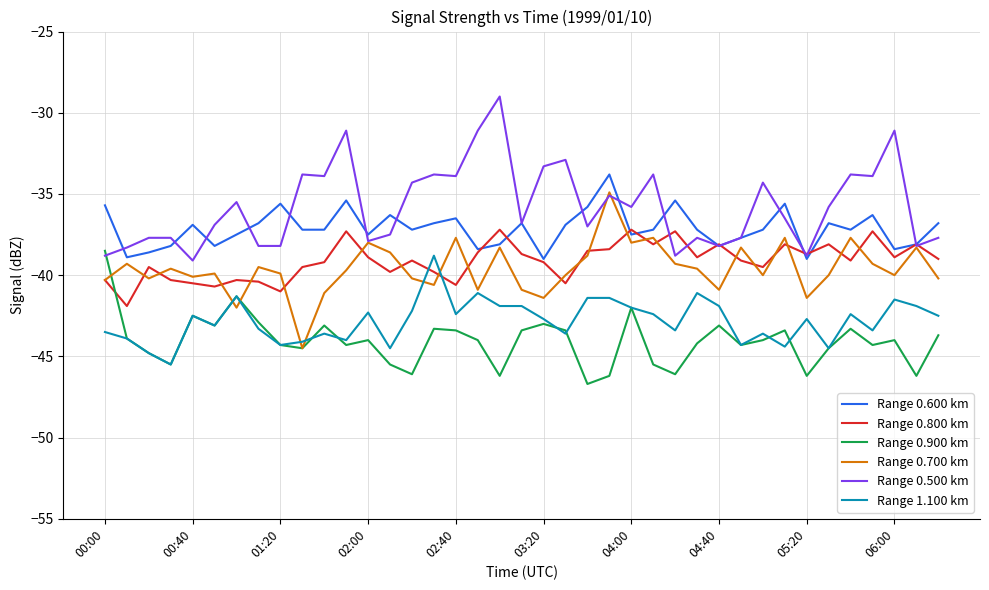

What is the minimum value shown in the chart?

-46.7